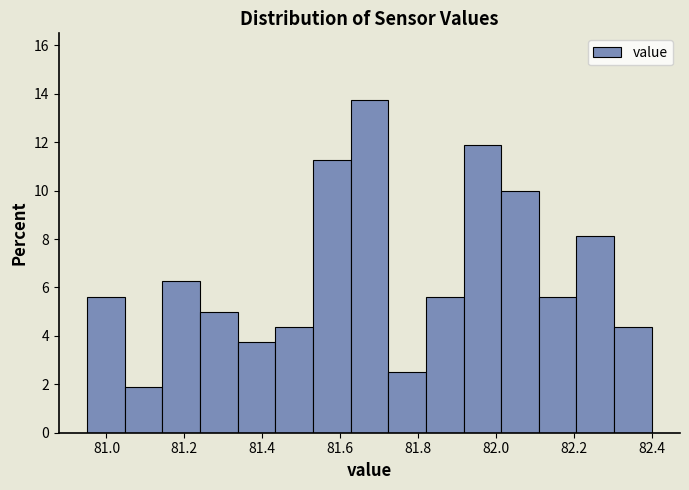

Reading left to right, transcribe this chart: for each bar, give the range it covers on the x-axis and its height. Neither the bar edges nor the heights are printed on the chart, so give them approximately, as read against the axes.

80.96 to 81.04: 5.6
81.04 to 81.14: 1.8
81.14 to 81.24: 6.2
81.24 to 81.34: 5.0
81.34 to 81.44: 3.8
81.44 to 81.54: 4.4
81.54 to 81.62: 11.2
81.62 to 81.72: 13.8
81.72 to 81.82: 2.6
81.82 to 81.92: 5.6
81.92 to 82.02: 11.8
82.02 to 82.12: 10.0
82.12 to 82.20: 5.6
82.20 to 82.30: 8.2
82.30 to 82.40: 4.4